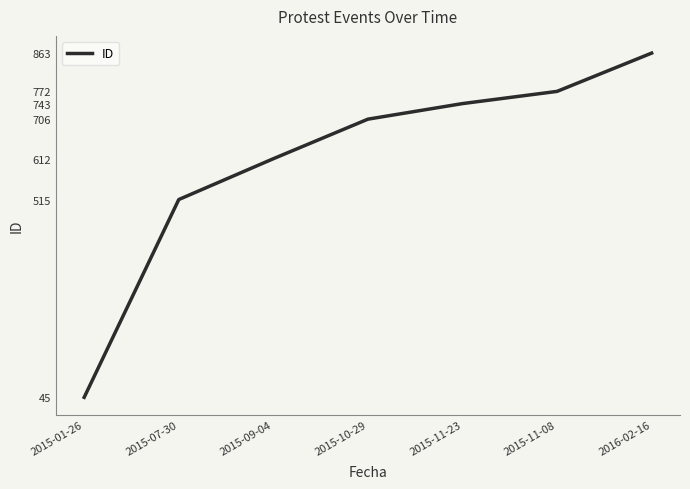

What is the greatest value displayed?

863